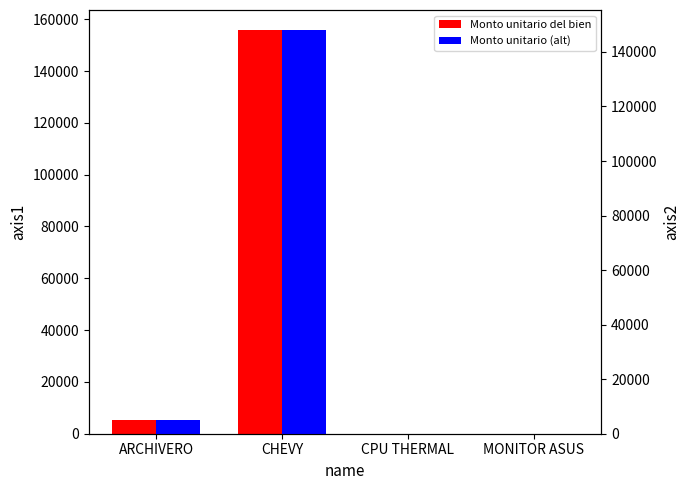

What is the label of the 4th bar from the left?

MONITOR ASUS